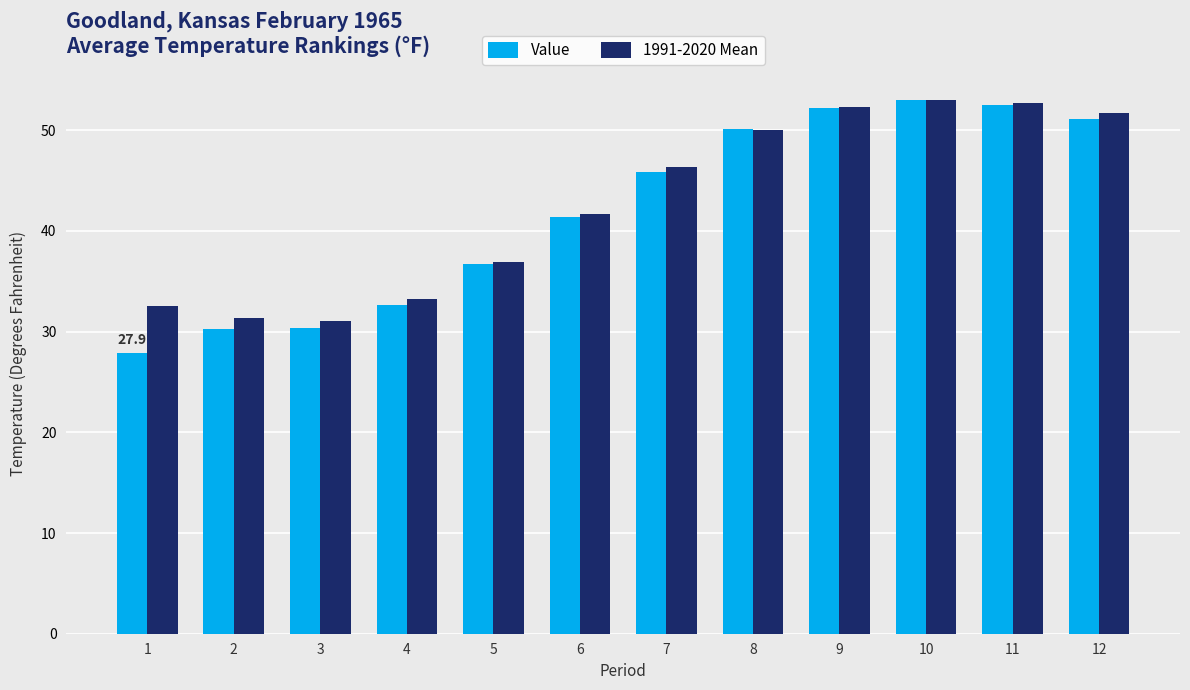

What is the highest value of the Value series?

53.0